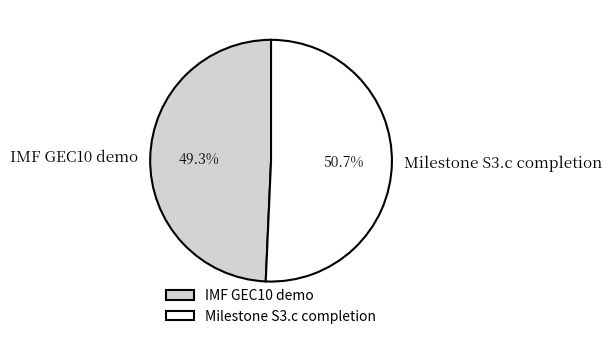

Between IMF GEC10 demo and Milestone S3.c completion, which is larger?

Milestone S3.c completion